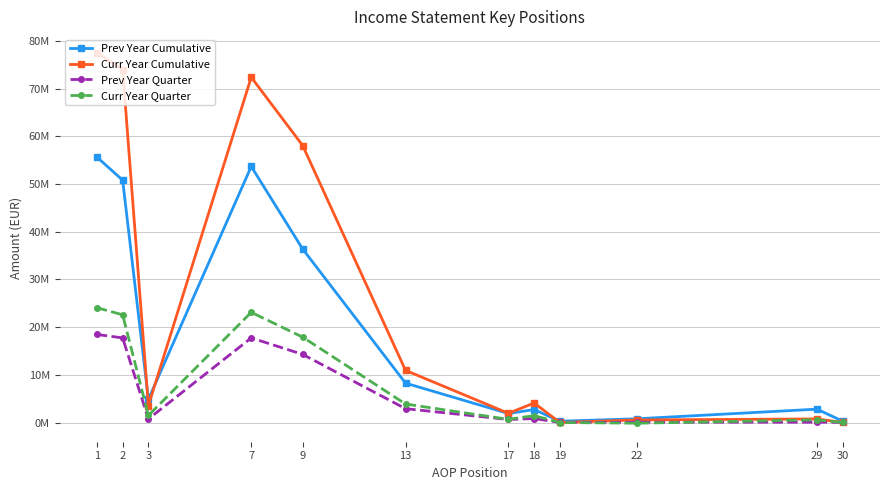

The Curr Year Quarter series shows 1444362 at 18. True or false?

True